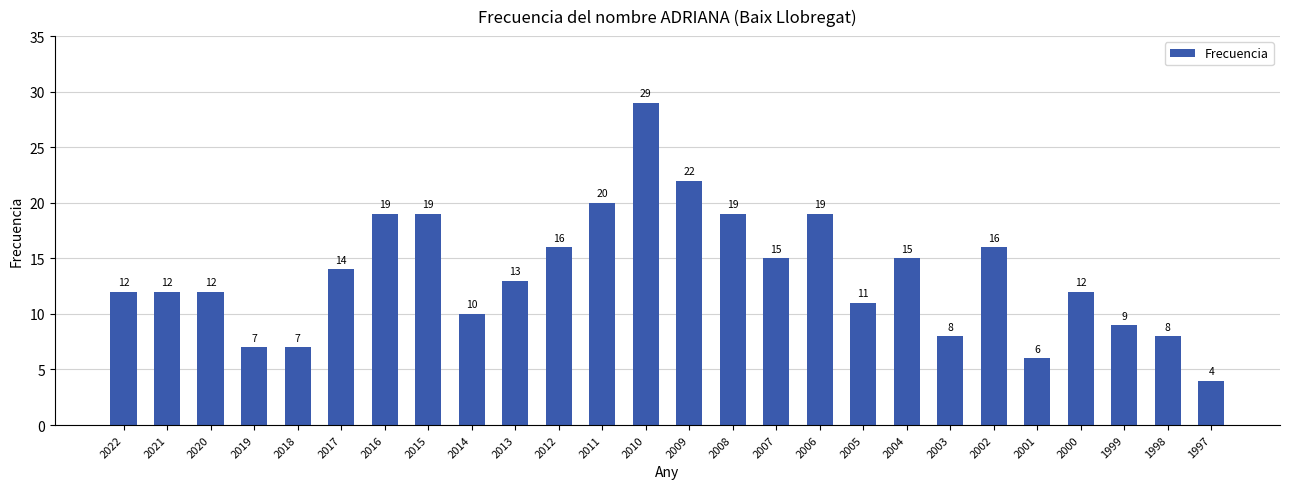

What is the difference between the values at 2005 and 2012?

5